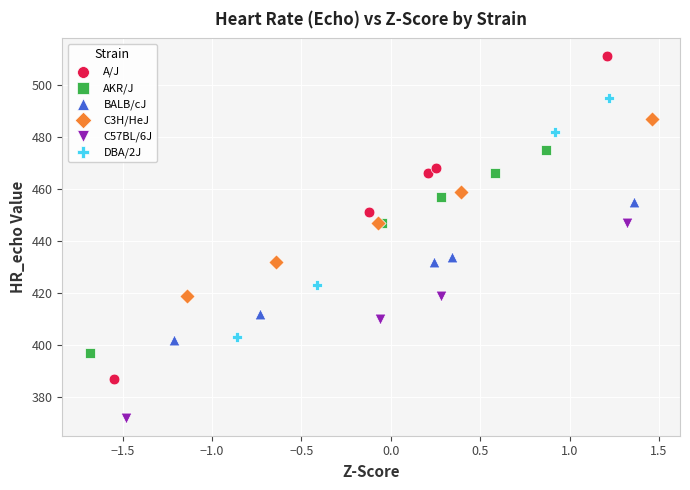

Which series reaches the minimum Y coordinate?

C57BL/6J